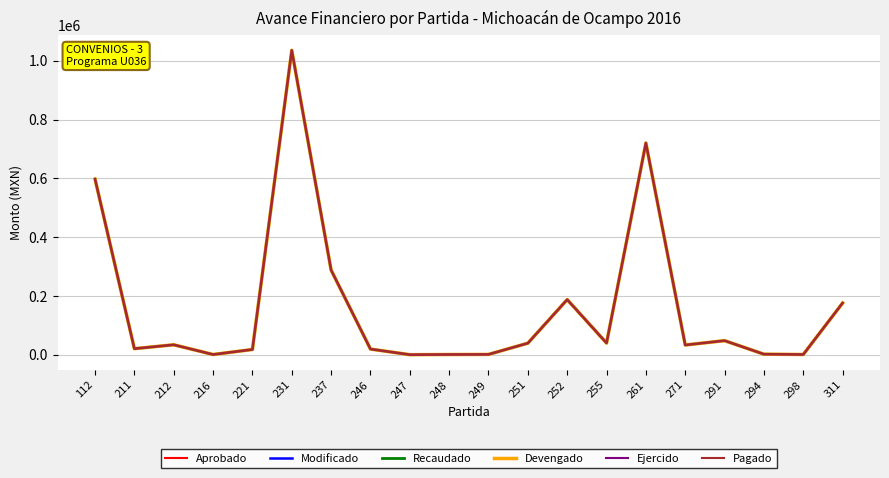

Reading left to right, what are all the values shown in this chart?

Aprobado: 112=597600	211=20940	212=34193	216=1108	221=18168	231=1035352	237=288155	246=19633	247=534	248=1128	249=1462	251=39629	252=187797	255=40083	261=720068	271=33436	291=48223	294=2172	298=1220	311=176311
Modificado: 112=597600	211=20940	212=34193	216=1108	221=18168	231=1035352	237=288155	246=19633	247=534	248=1128	249=1462	251=39629	252=187797	255=40083	261=720068	271=33436	291=48223	294=2172	298=1220	311=176311
Recaudado: 112=597600	211=20940	212=34193	216=1108	221=18168	231=1035352	237=288155	246=19633	247=534	248=1128	249=1462	251=39629	252=187797	255=40083	261=720068	271=33436	291=48223	294=2172	298=1220	311=176311
Devengado: 112=597600	211=20940	212=34193	216=1108	221=18168	231=1035352	237=288155	246=19633	247=534	248=1128	249=1462	251=39629	252=187797	255=40083	261=720068	271=33436	291=48223	294=2172	298=1220	311=176311
Ejercido: 112=597600	211=20940	212=34193	216=1108	221=18168	231=1035352	237=288155	246=19633	247=534	248=1128	249=1462	251=39629	252=187797	255=40083	261=720068	271=33436	291=48223	294=2172	298=1220	311=176311
Pagado: 112=597600	211=20940	212=34193	216=1108	221=18168	231=1035352	237=288155	246=19633	247=534	248=1128	249=1462	251=39629	252=187797	255=40083	261=720068	271=33436	291=48223	294=2172	298=1220	311=176311